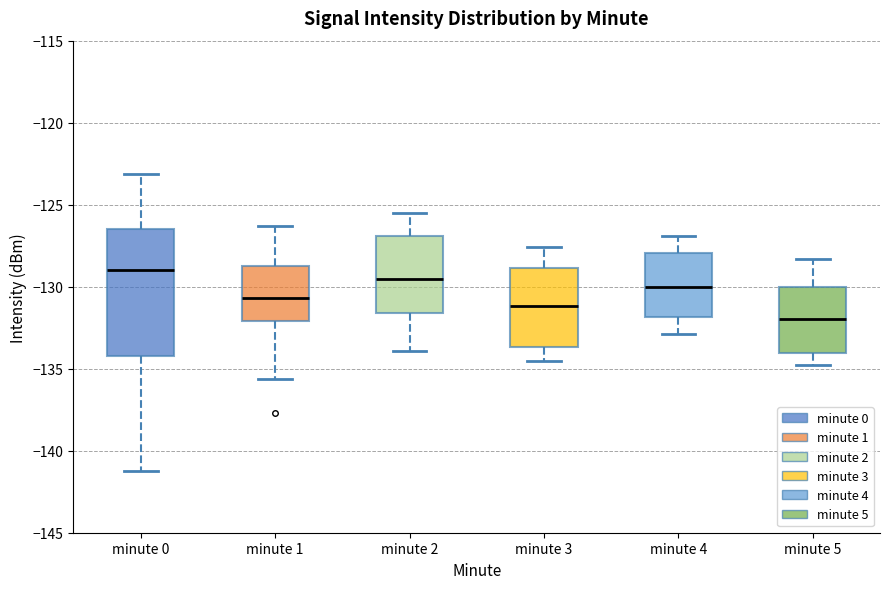

Where does the upper whisker of the box for minute 1 end on the y-axis? The values are not printed on the chart, so give them approximately, as read against the axis.

-126.5